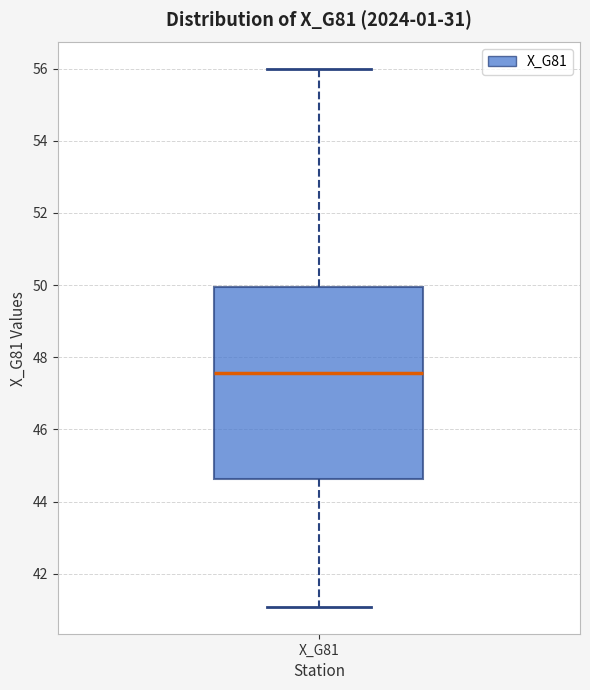

Transcribe this box plot: give where the median line is, the range the box spans, and where the two whiskers end, as read against the y-axis. The values are not printed on the chart, so give them approximately, as read against the axis.

median 47.6, box 44.6 to 50.0, whiskers 41.0 to 56.0